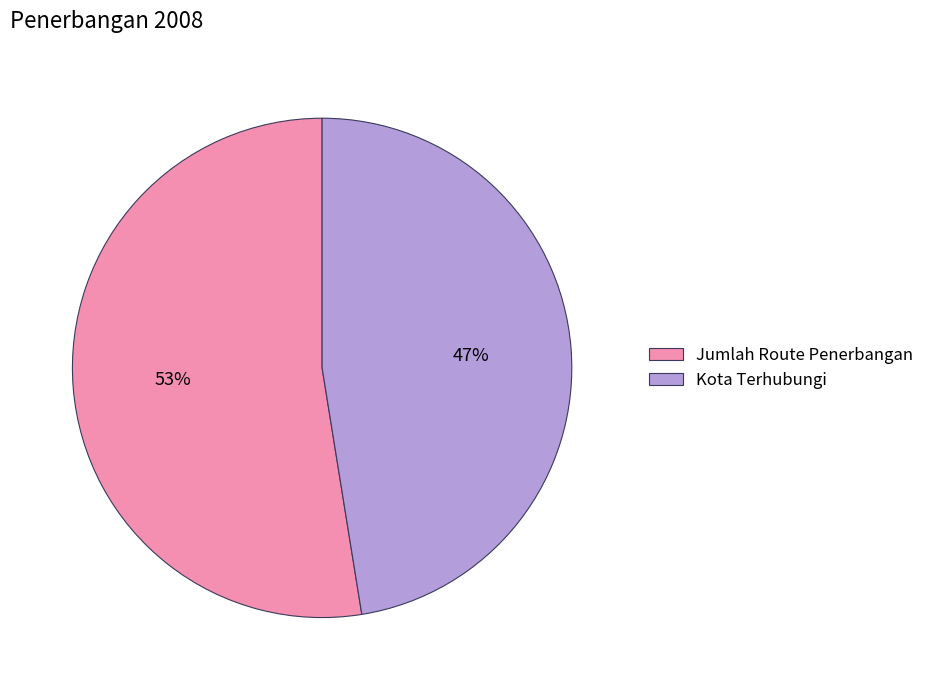

Is it true that Jumlah Route Penerbangan is 53% of the pie?

True